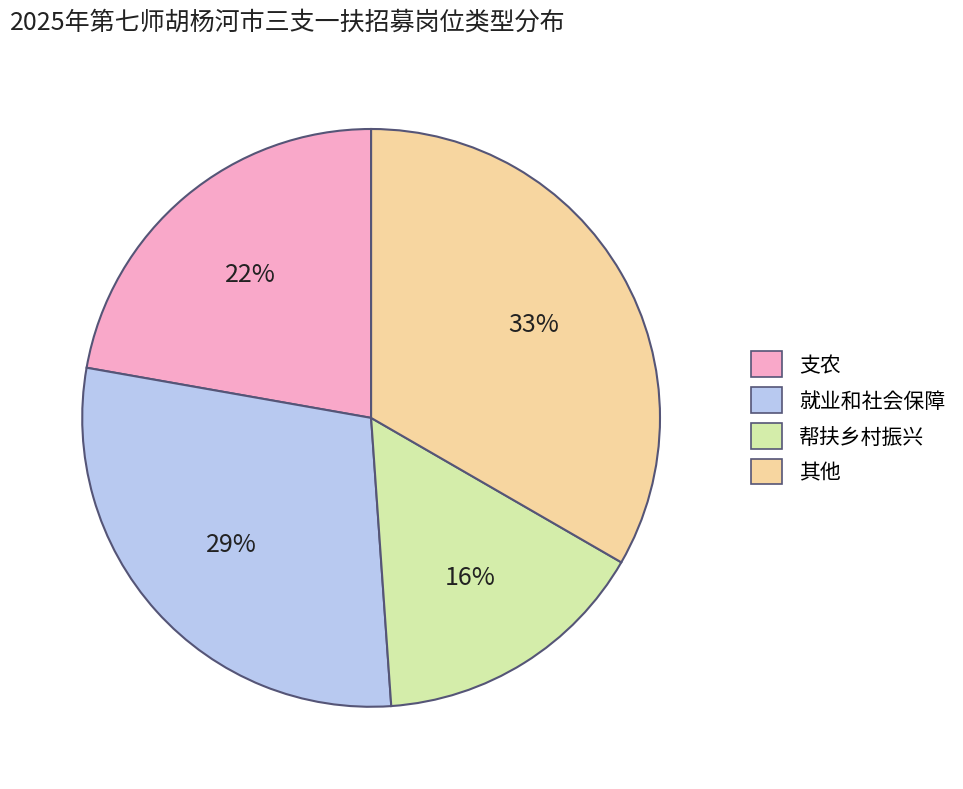

Is there a majority slice in this chart?

No